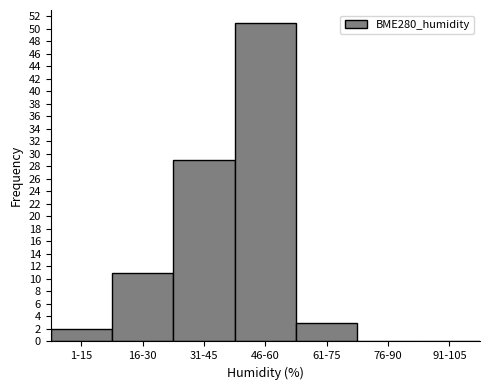

Reading left to right, list all the values displayed in this chart.

1-15=2	16-30=11	31-45=29	46-60=51	61-75=3	76-90=0	91-105=0